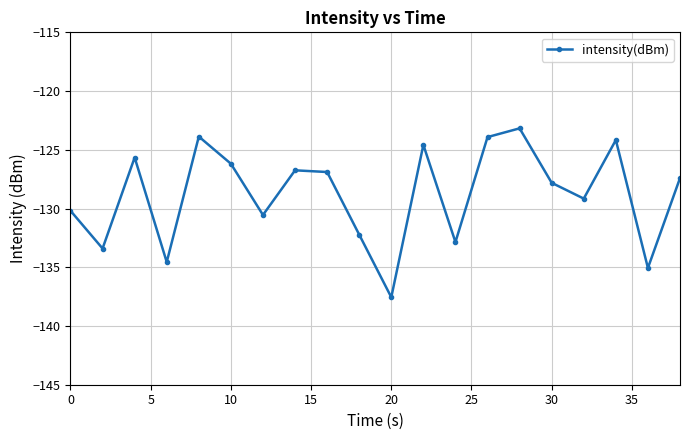

How many interior local peaks (higher than both neighbors) does the data have?

6